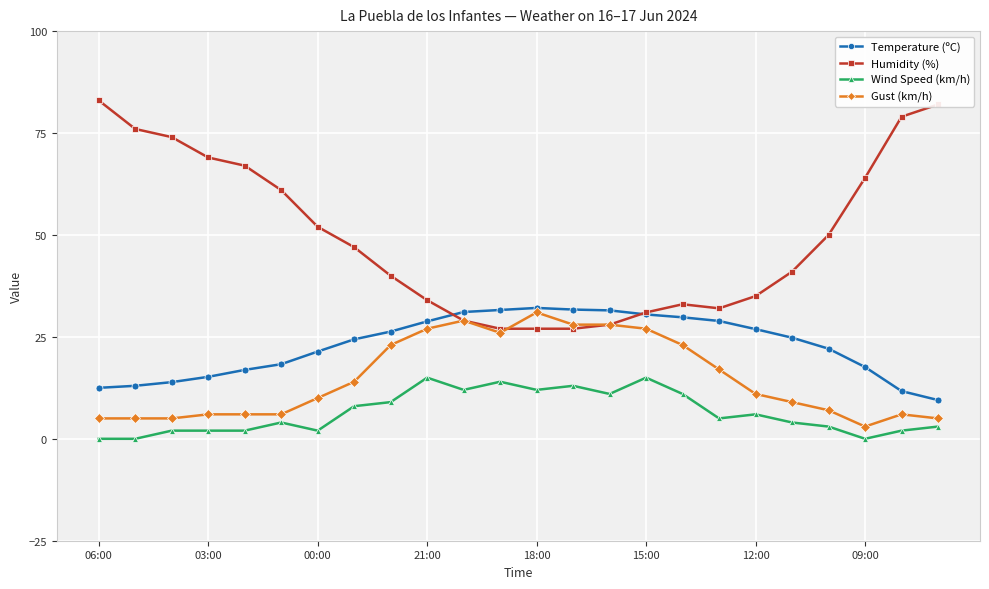

Which series has the widest spread of values?

Humidity (%)